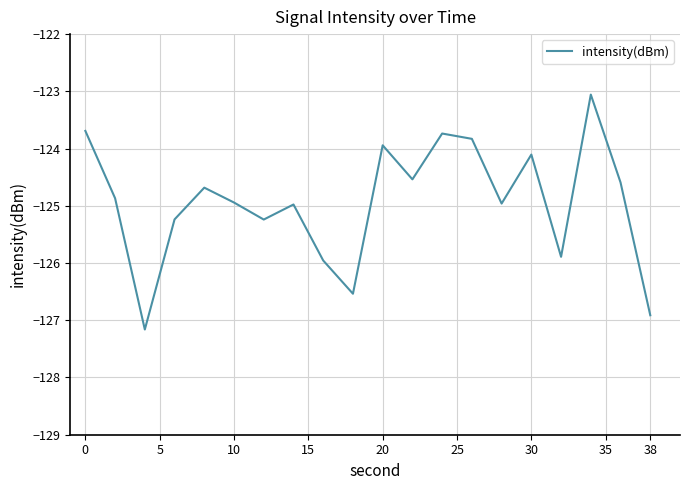

What is the difference between the maximum and minimum values?

4.1